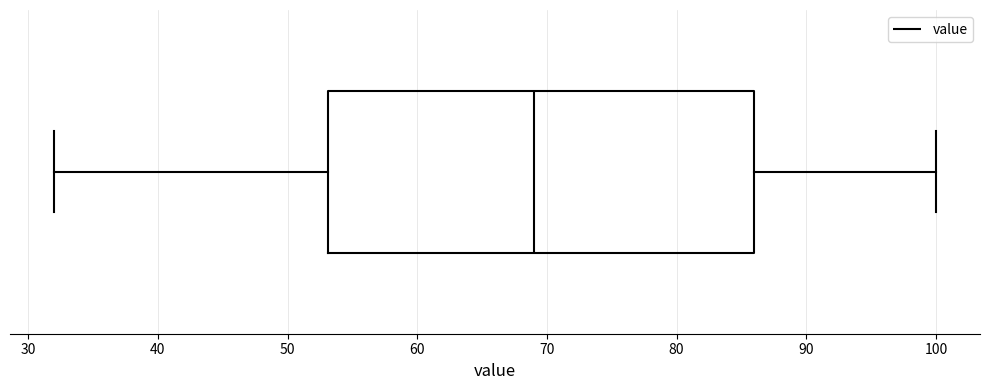

Where does the median line of the box sit on the x-axis? The values are not printed on the chart, so give them approximately, as read against the axis.

69